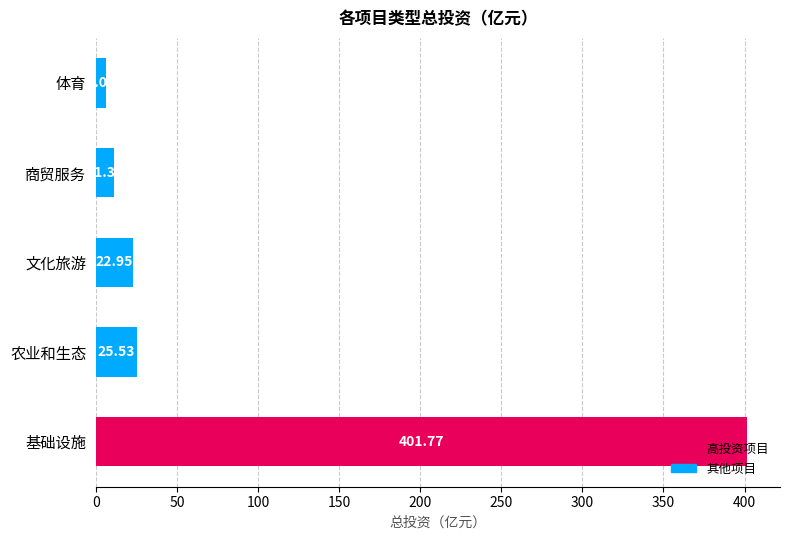

Where is the data nearest to the value 203?

农业和生态